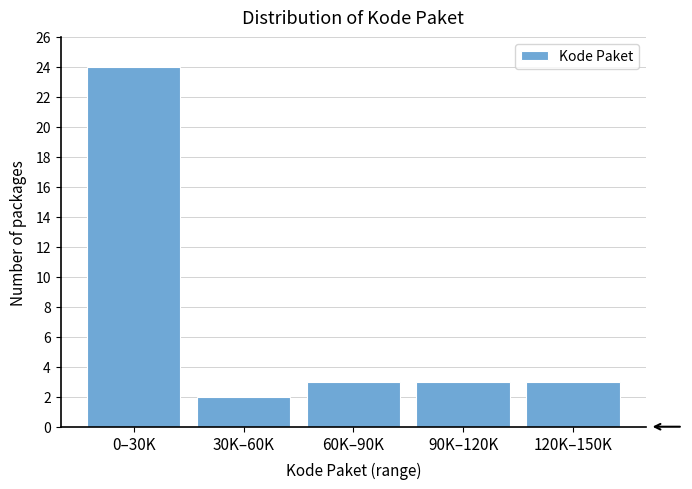

Reading left to right, extract all data points from this chart.

0–30K=24	30K–60K=2	60K–90K=3	90K–120K=3	120K–150K=3